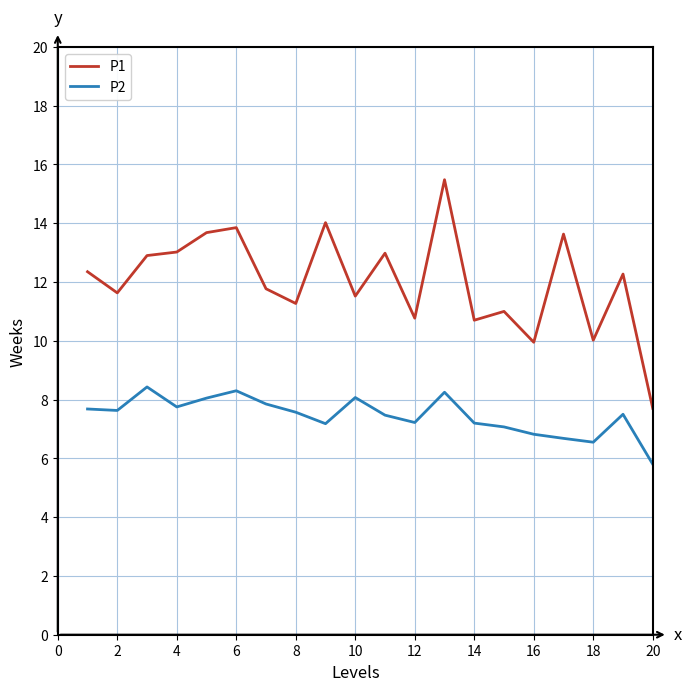

List the series in order of their overall mean, lowest first.

P2, P1